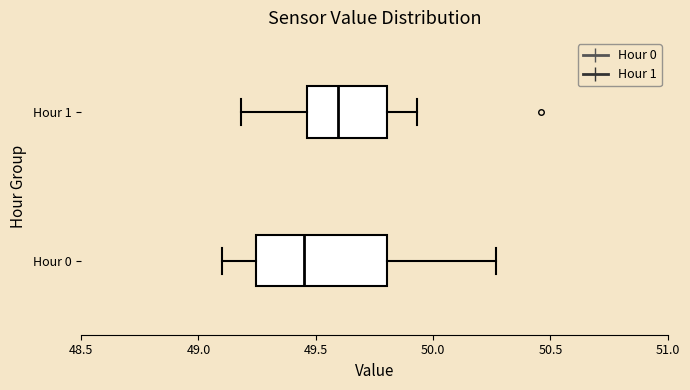

Which box has the furthest to the left median line?

Hour 0